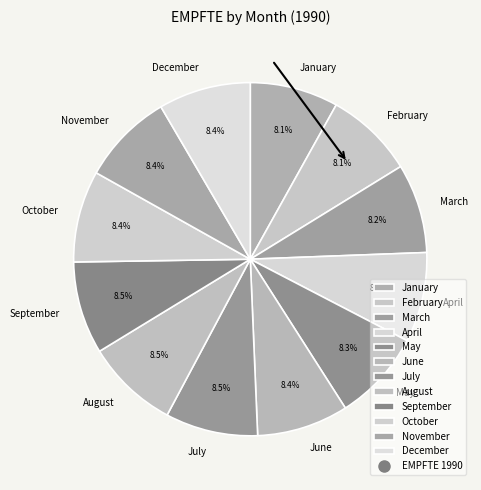

Approximately how many times larger is the value at July compared to April?

1.0